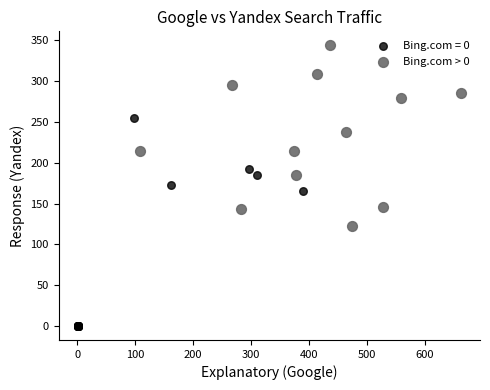

Which series contains the highest Y value?

Bing.com > 0